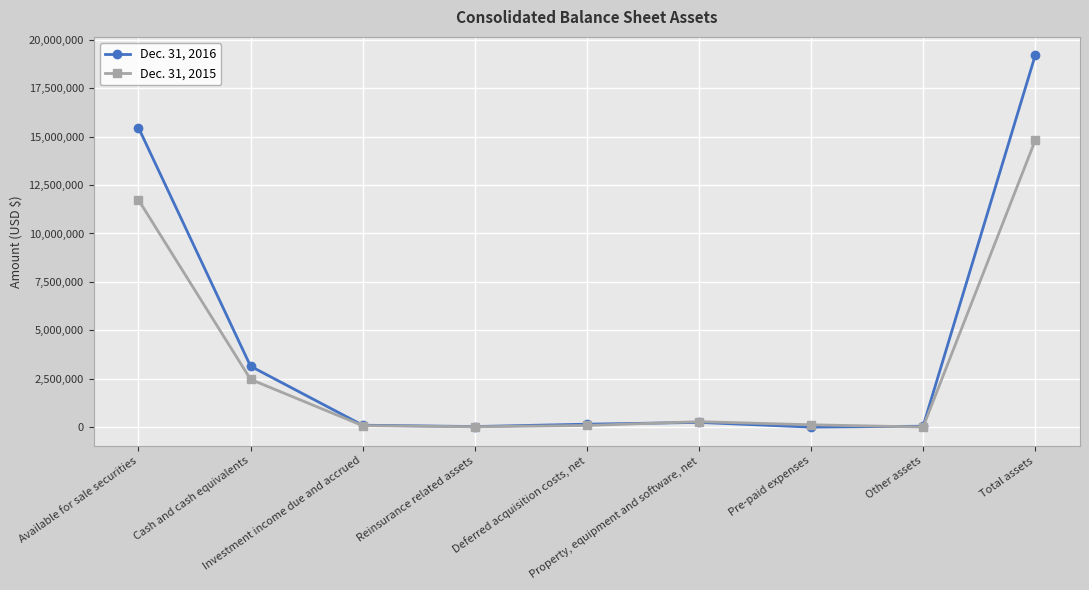

How many lines are shown in the chart?

2